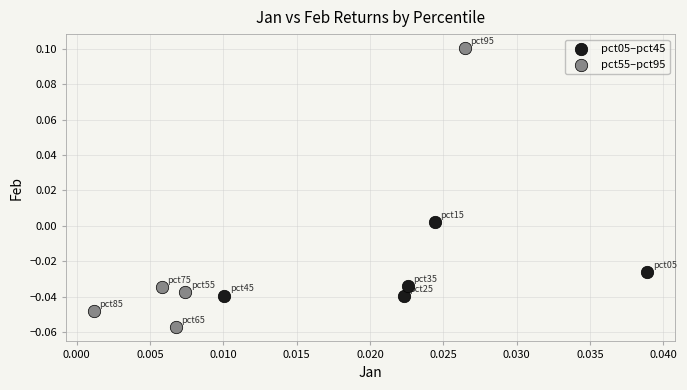

Which series has the widest spread of Y values?

pct55–pct95